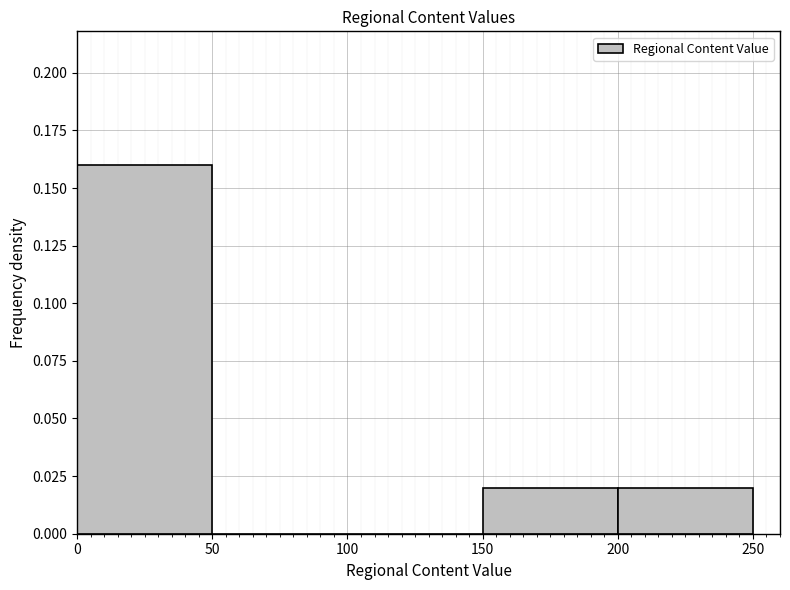

Which range on the x-axis has the tallest bar?

0 to 50